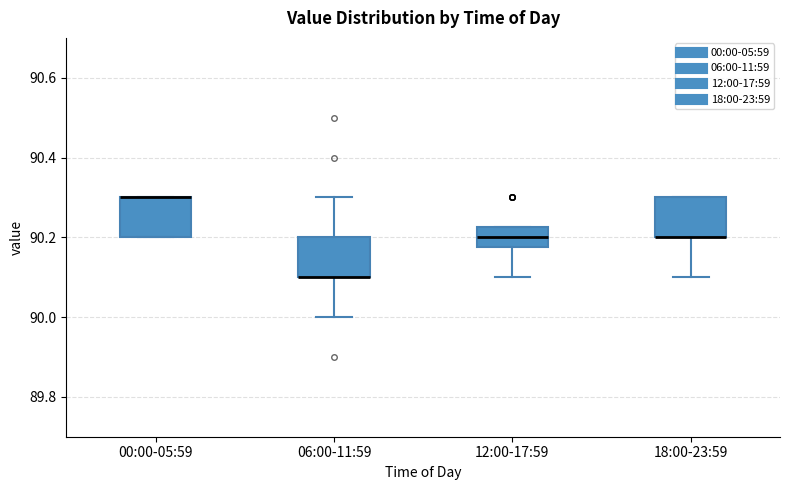

Where does the median line of the box for 12:00-17:59 sit on the y-axis? The values are not printed on the chart, so give them approximately, as read against the axis.

90.20